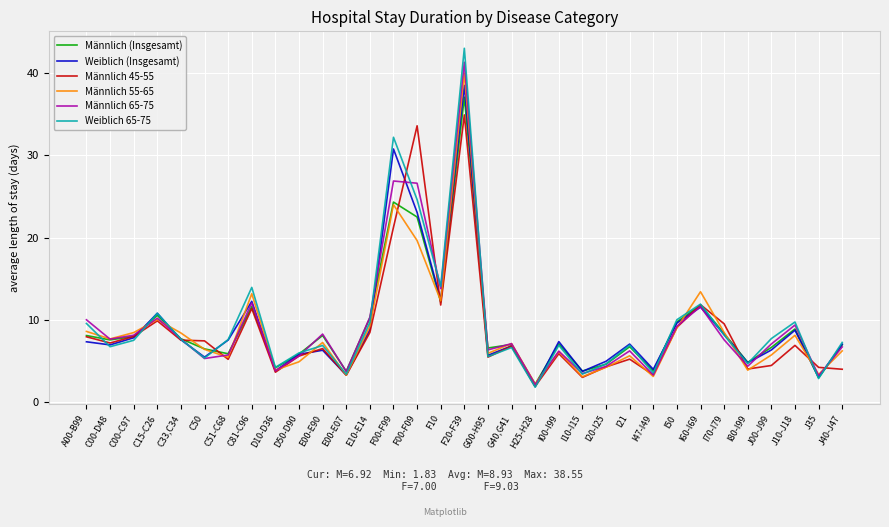

Is this an area chart (filled region under the line)?

No